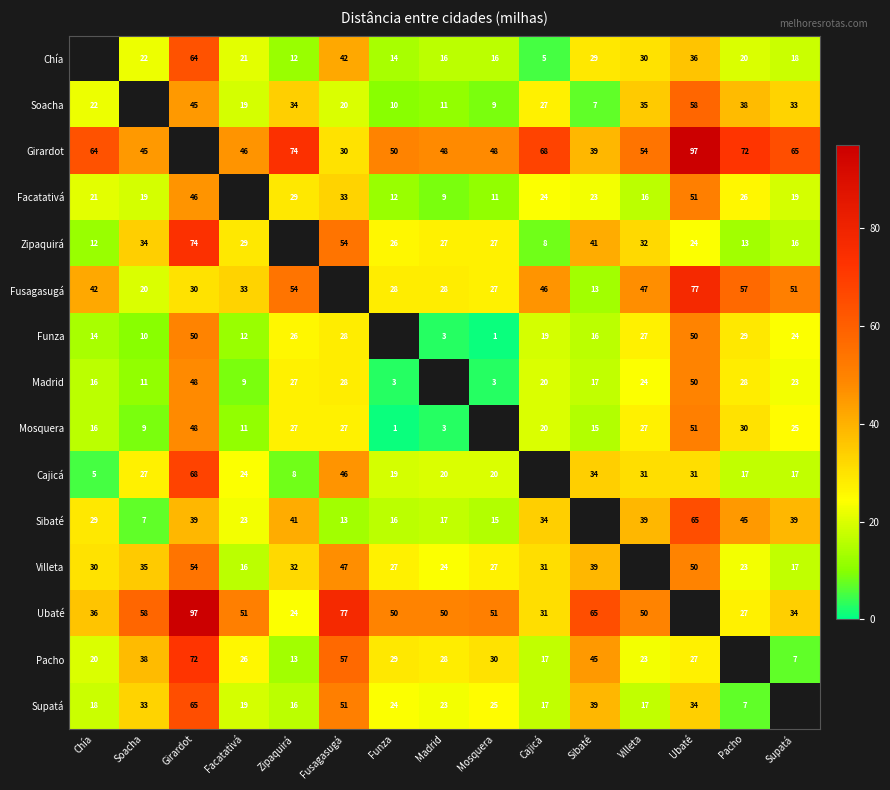

Which category has the highest value across all series?

Ubaté